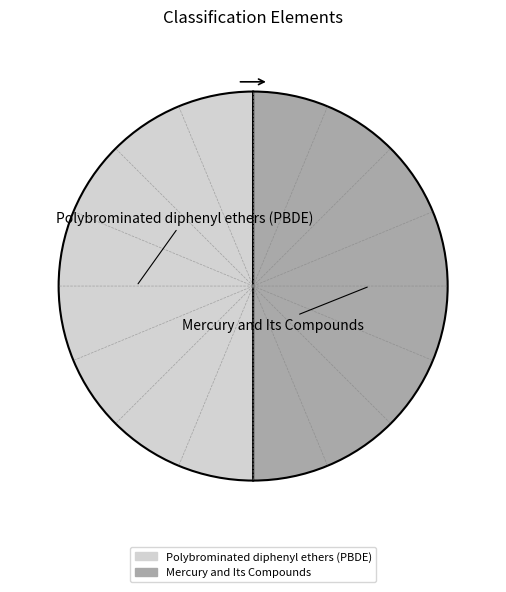

Is it true that Mercury and Its Compounds is 50% of the pie?

True